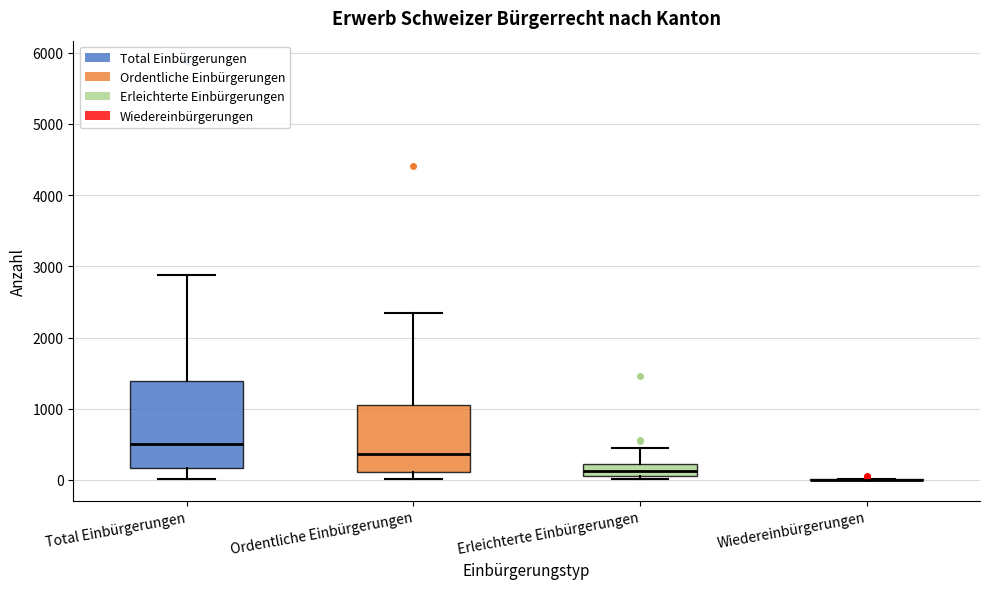

Reading left to right, transcribe this box plot: for each box, give where its median line is, the range the box spans, and where its two whiskers end, as read against the y-axis. The values are not printed on the chart, so give them approximately, as read against the axis.

Total Einbürgerungen: median 500, box 200 to 1400, whiskers 0 to 2900
Ordentliche Einbürgerungen: median 400, box 100 to 1100, whiskers 0 to 2300
Erleichterte Einbürgerungen: median 100 (inside the box), box 100 to 200, whiskers 0 to 500
Wiedereinbürgerungen: box collapsed to a line at 0, whiskers 0 to 0